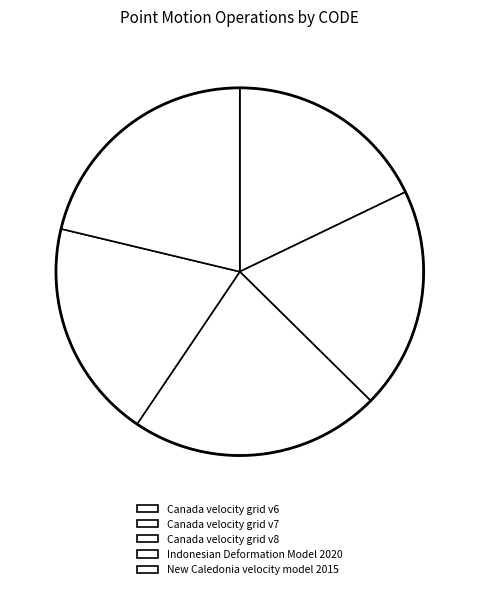

Does Indonesian Deformation Model 2020 represent more than half of the total?

No